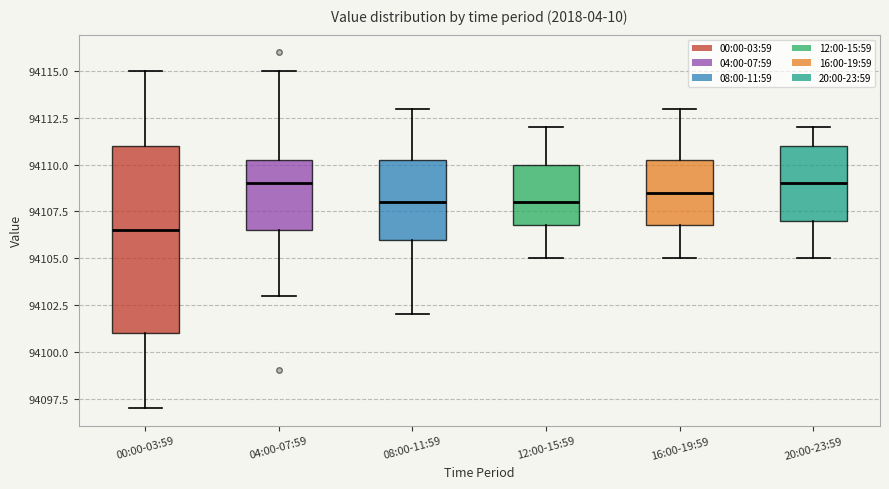

Which box is the tallest, from its lower edge to its upper edge?

00:00-03:59